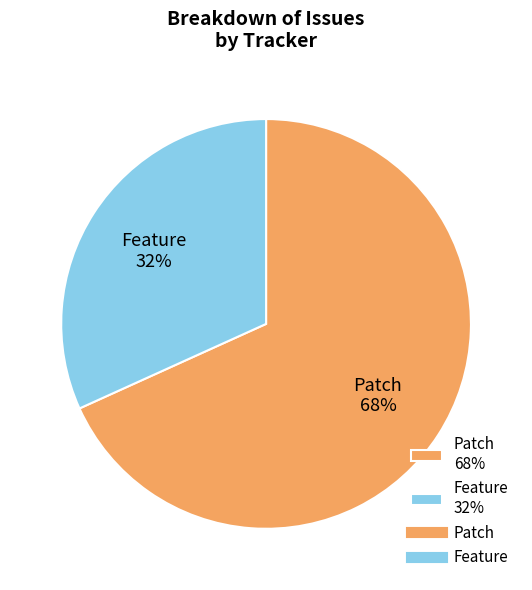

To the nearest percent, what is the combined percentage of Feature and Patch?

100%